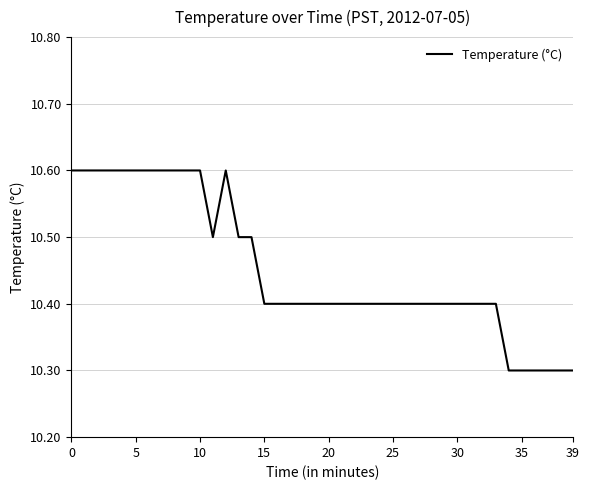

What is the smallest value displayed?

10.3